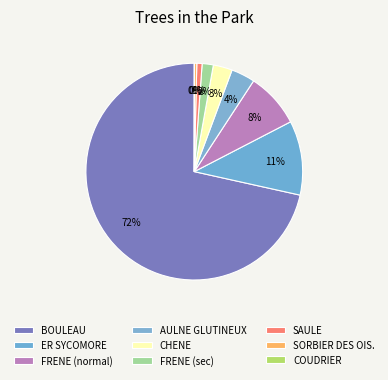

Count the number of slices in the pie.

9